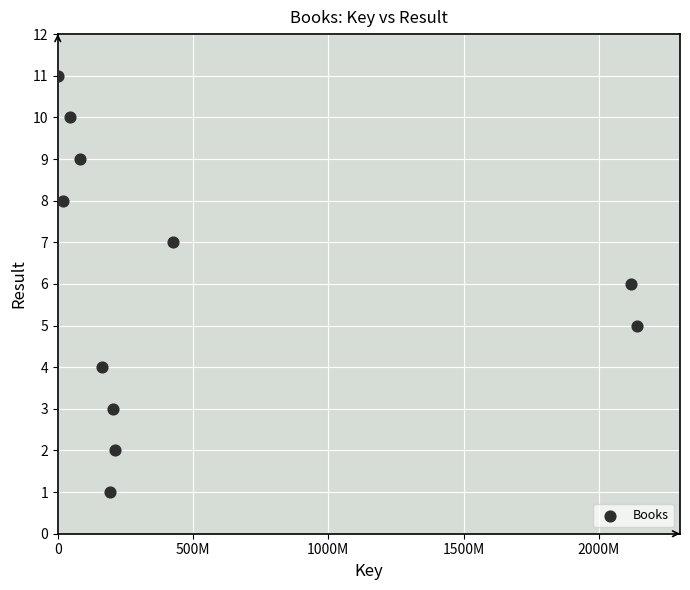

What is the average Y value?

6